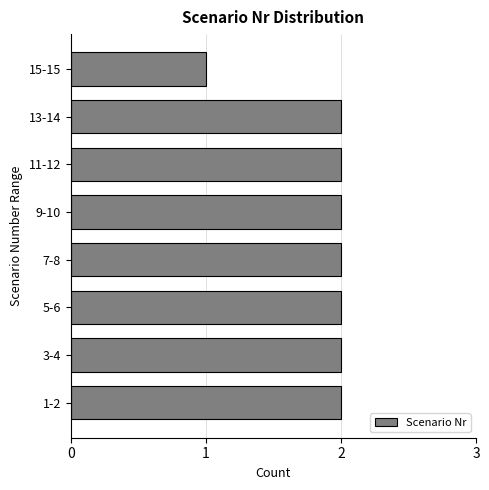

Reading bottom to top, transcribe all the data shown in this chart.

2	2	2	2	2	2	2	1